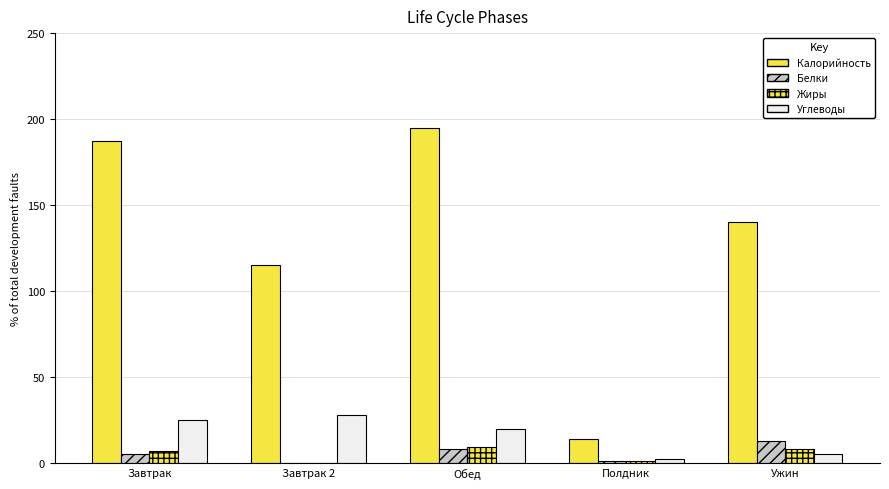

What is the value of the Жиры bar at the 1st from the left?

7